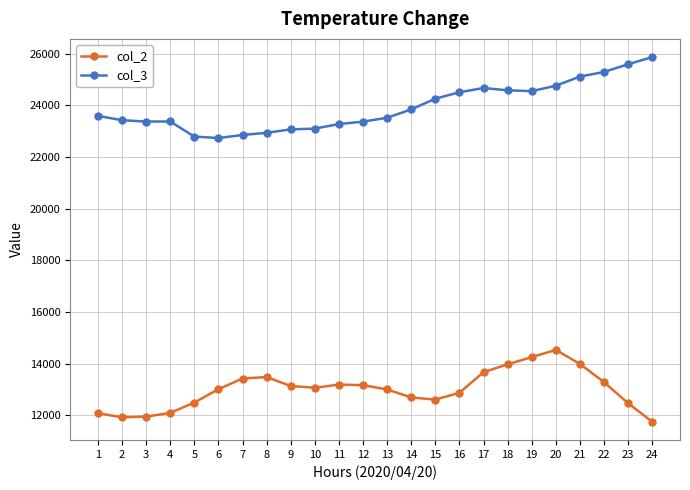

True or false: col_2 and col_3 intersect in this chart.

False